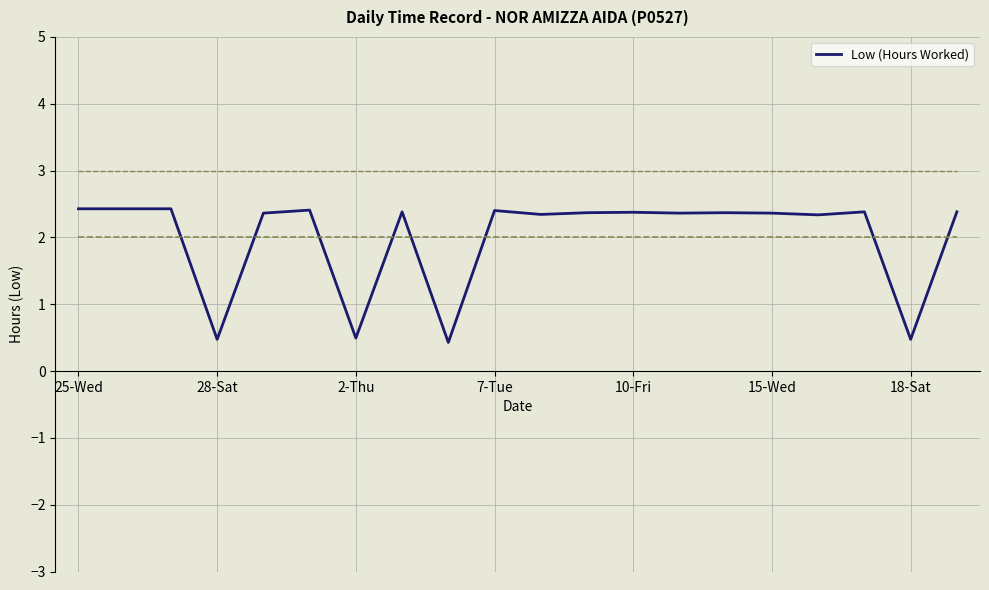

The value of Low (Hours Worked) at 2-Thu is 0.5. True or false?

True